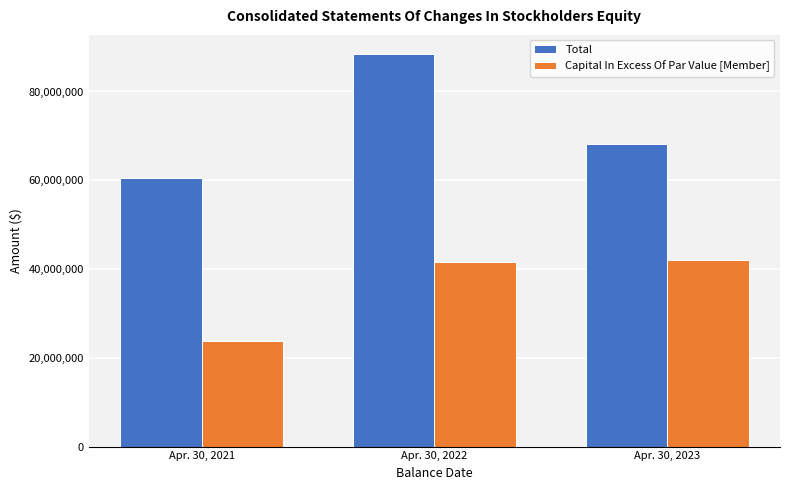

Which series has the widest spread of values?

Total